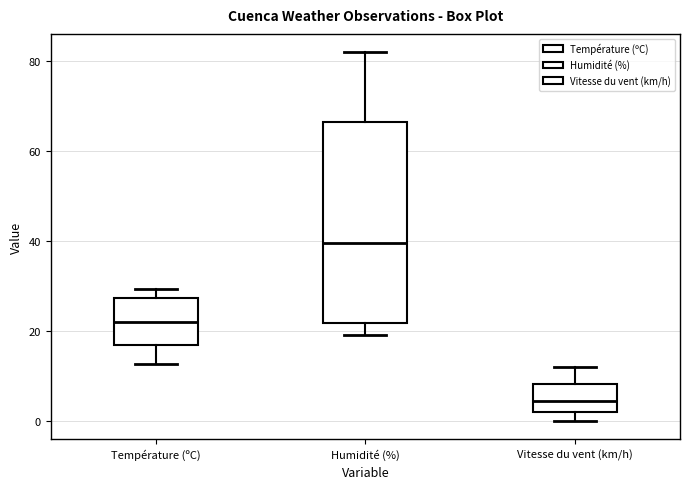

Reading left to right, transcribe this box plot: for each box, give where its median line is, the range the box spans, and where its two whiskers end, as read against the y-axis. The values are not printed on the chart, so give them approximately, as read against the axis.

Température (ºC): median 22, box 16 to 28, whiskers 12 to 30
Humidité (%): median 40, box 22 to 66, whiskers 20 to 82
Vitesse du vent (km/h): median 4, box 2 to 8, whiskers 0 to 12